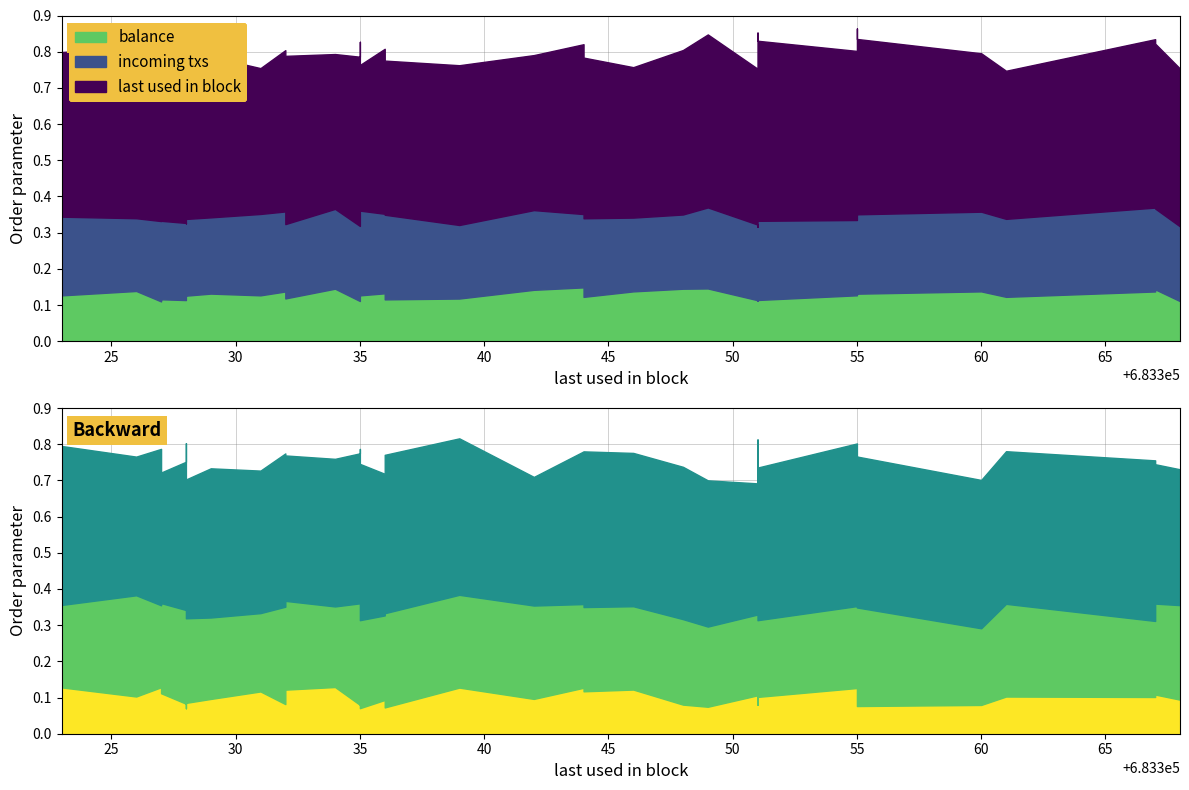

True or false: balance has more than 2 interior local peaks.

False